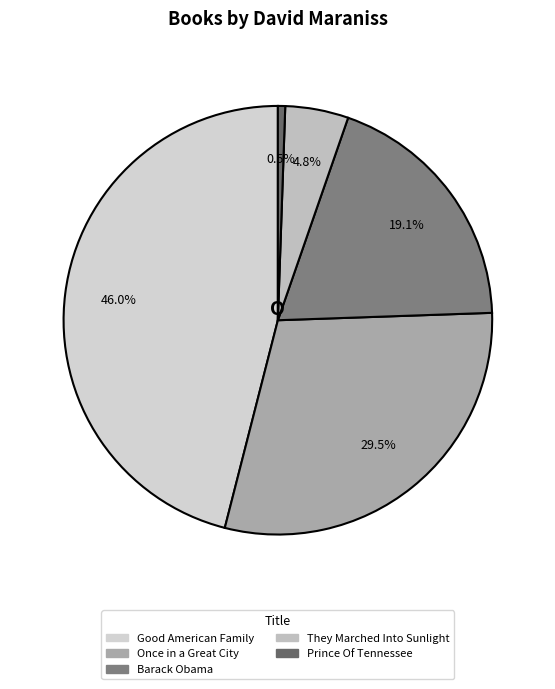

Which slice is the smallest?

Prince Of Tennessee